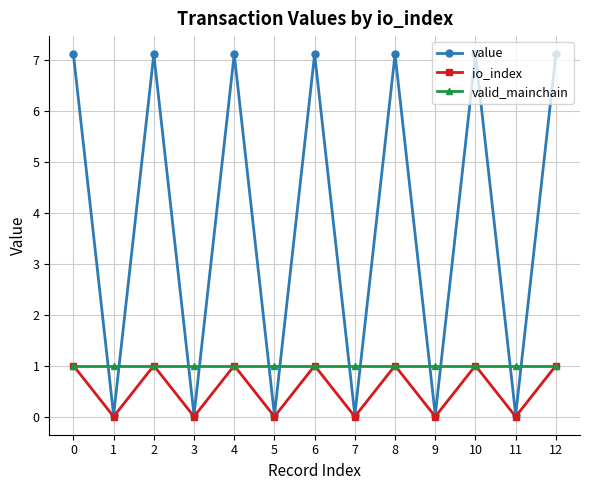

What is the value of the value point at the 7th from the left?

7.1